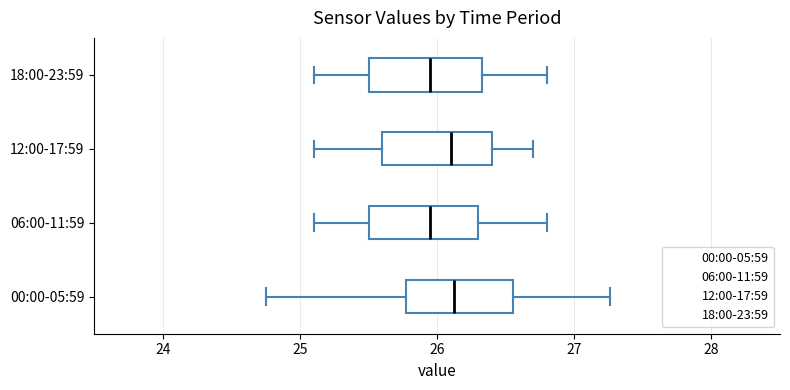

Reading bottom to top, read every box against the x-axis: the position of its median line, the range the box covers, and the ends of its whiskers. The values are not printed on the chart, so give them approximately, as read against the axis.

00:00-05:59: median 26.1, box 25.8 to 26.6, whiskers 24.8 to 27.3
06:00-11:59: median 26.0, box 25.5 to 26.3, whiskers 25.1 to 26.8
12:00-17:59: median 26.1, box 25.6 to 26.4, whiskers 25.1 to 26.7
18:00-23:59: median 26.0, box 25.5 to 26.3, whiskers 25.1 to 26.8